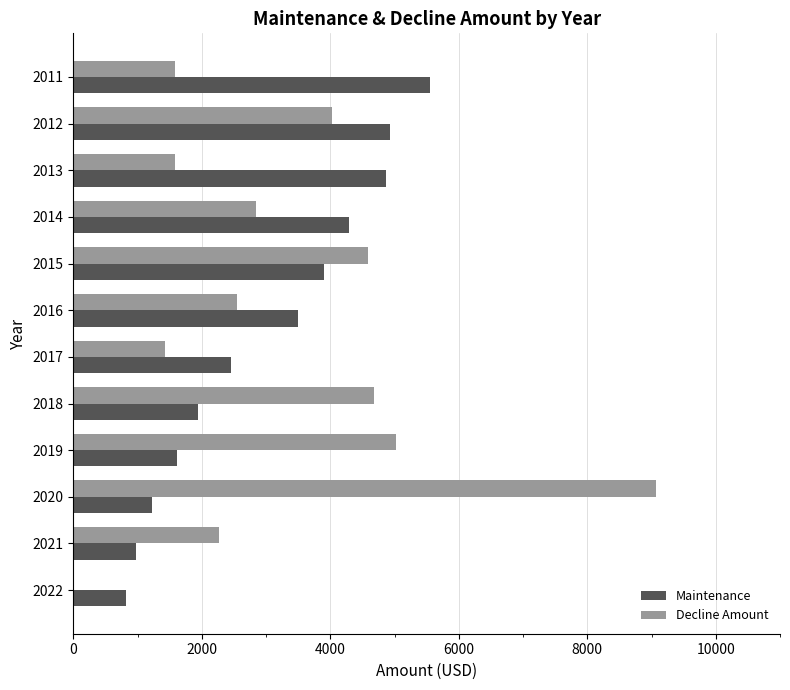

How many positive values does the Decline Amount series have?

11